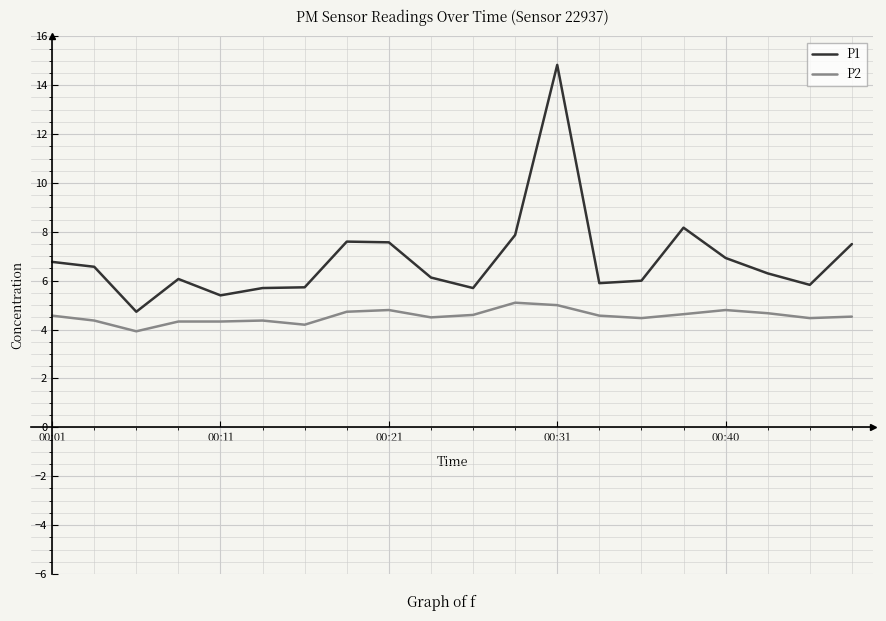

What is the greatest value displayed?

14.8